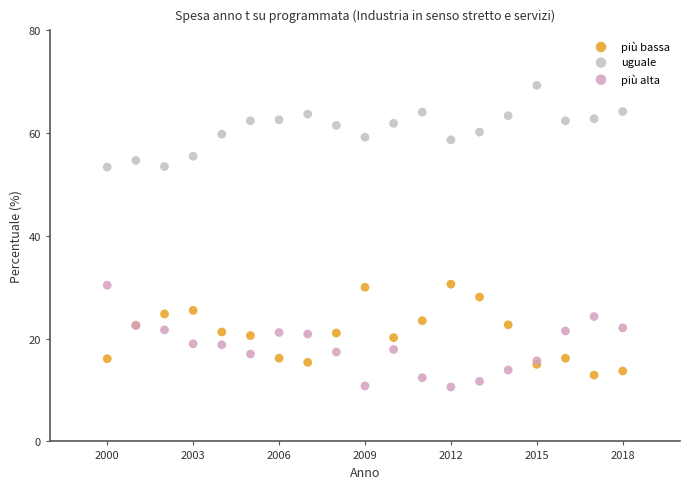

Which series contains the highest Y value?

uguale